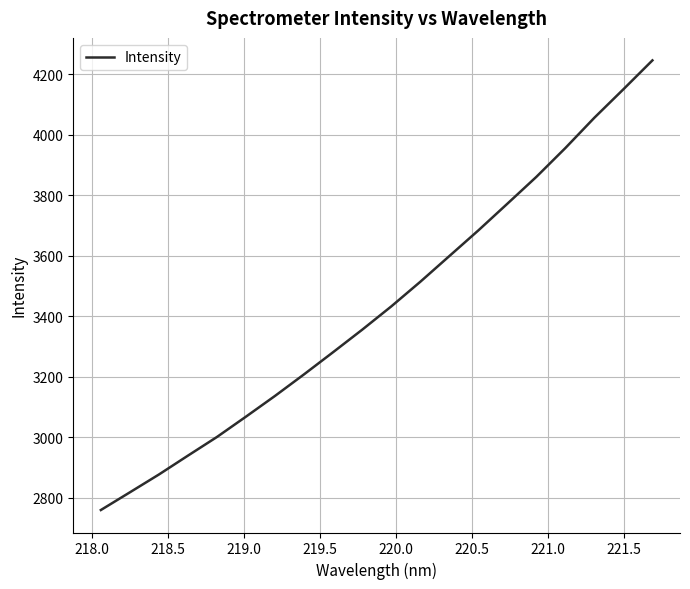

How many lines are shown in the chart?

1